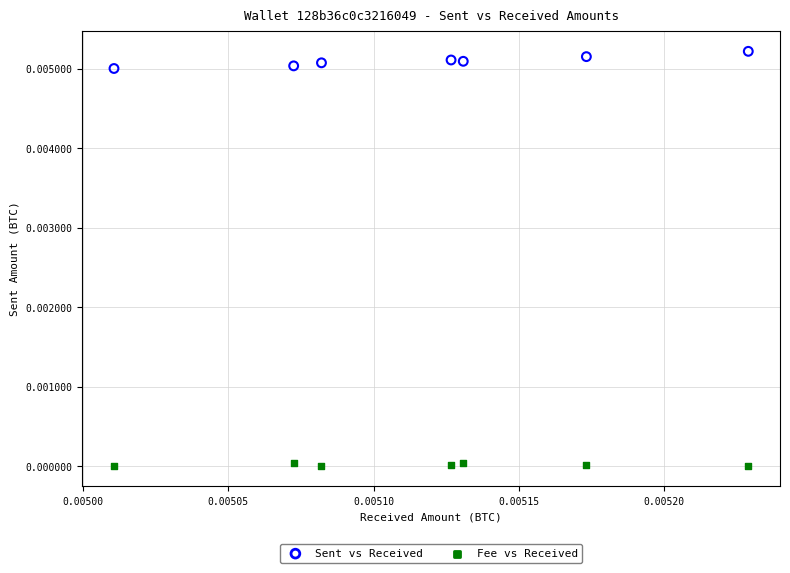

Which series reaches the minimum Y coordinate?

Fee vs Received